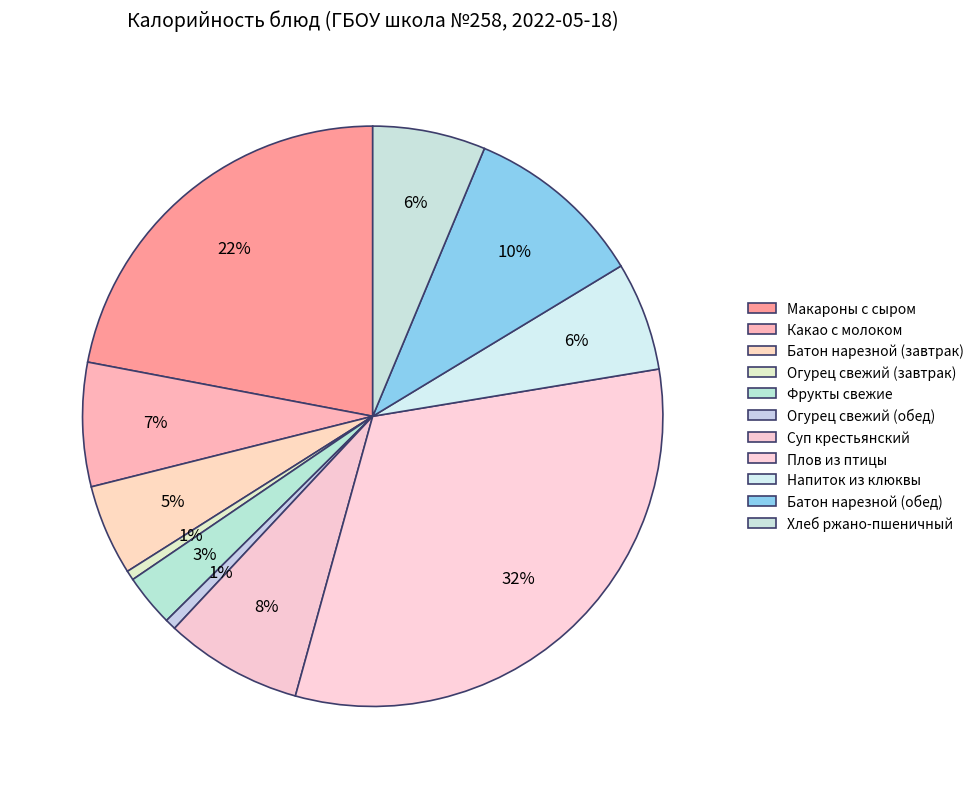

How many slices are in this pie chart?

11